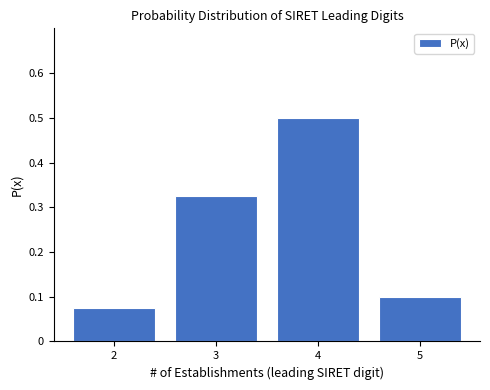

True or false: the data shows 0.1 at 2.

True